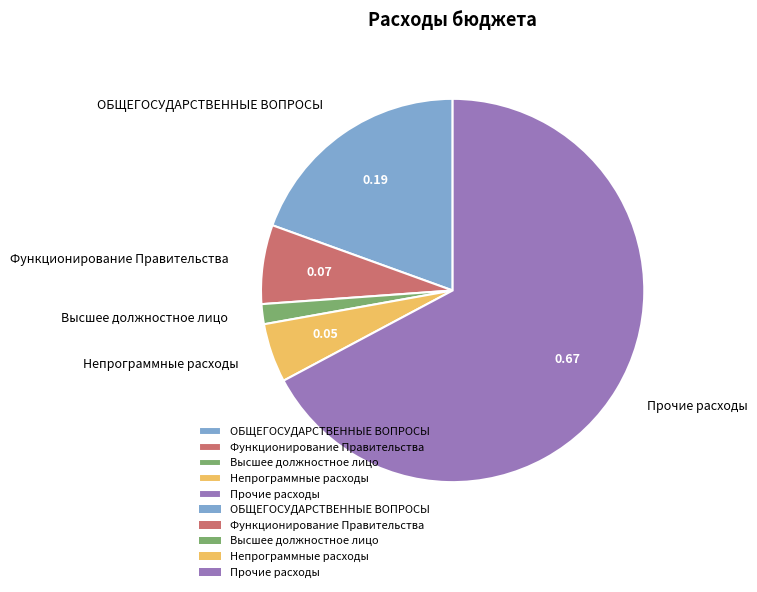

Rank the categories by value from lowest to highest.

Высшее должностное лицо, Непрограммные расходы, Функционирование Правительства, ОБЩЕГОСУДАРСТВЕННЫЕ ВОПРОСЫ, Прочие расходы